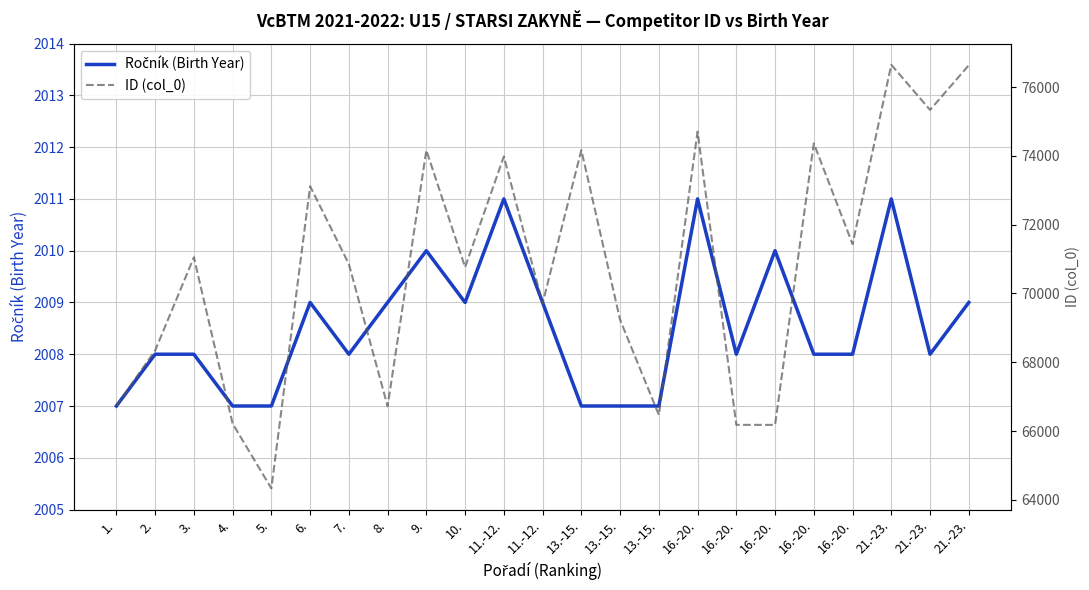

How many data points in Ročník (Birth Year) are less than 2008?

6